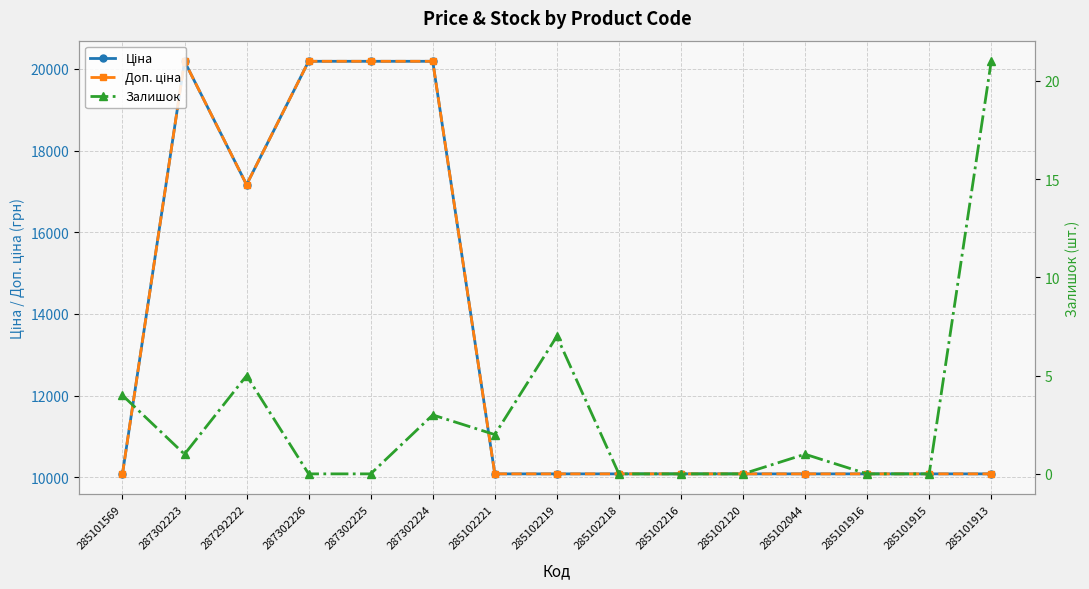

In Ціна, how many points are higher than both neighbors (excluding endpoints)?

1